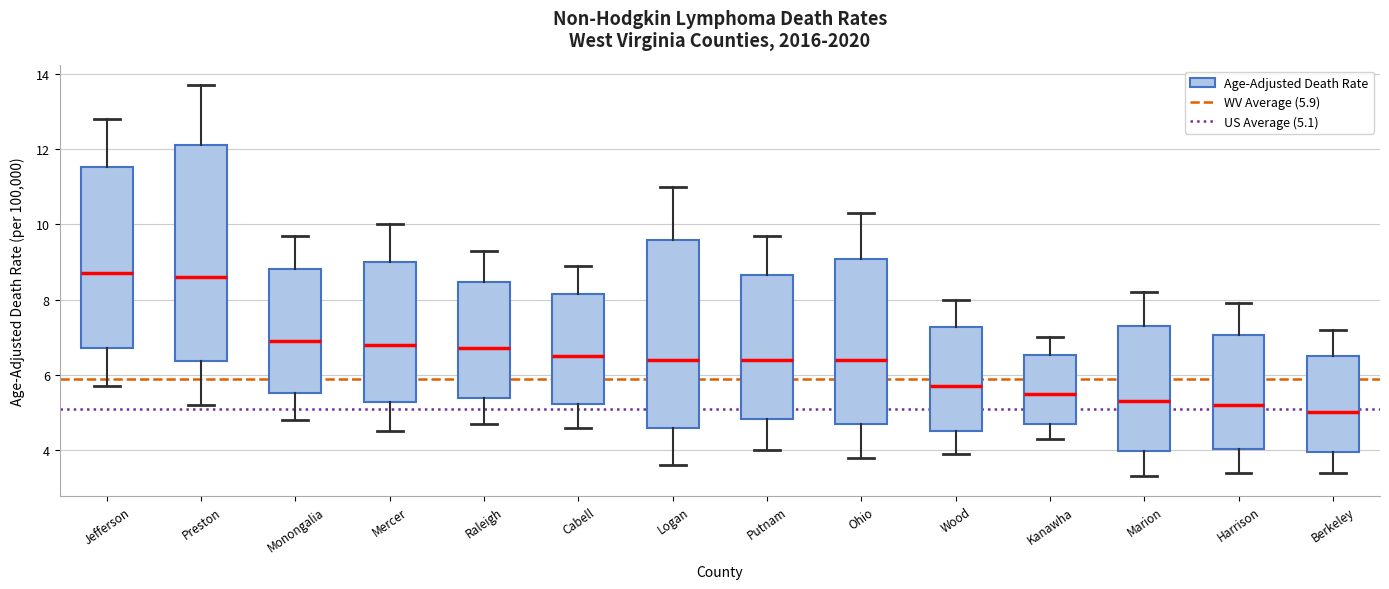

Comparing the boxes themselves (not the whiskers), which one is the tallest?

Preston